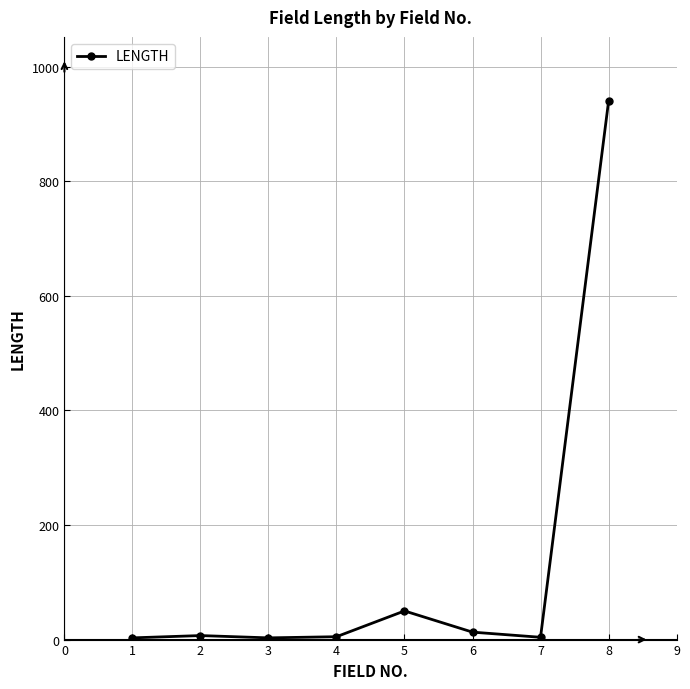

How many lines are shown in the chart?

1